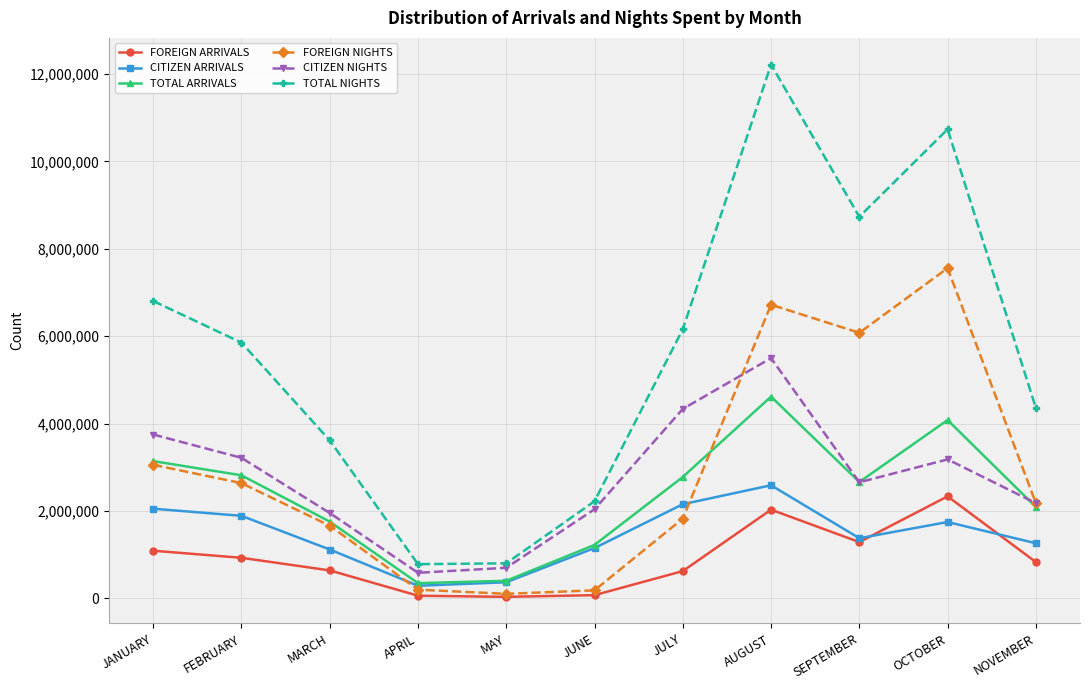

True or false: CITIZEN ARRIVALS and CITIZEN NIGHTS cross at least once.

False